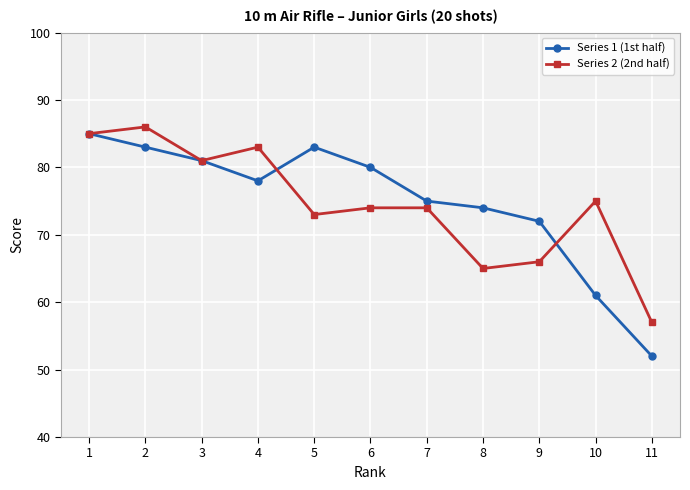

Which series has the largest range (max minus min)?

Series 1 (1st half)